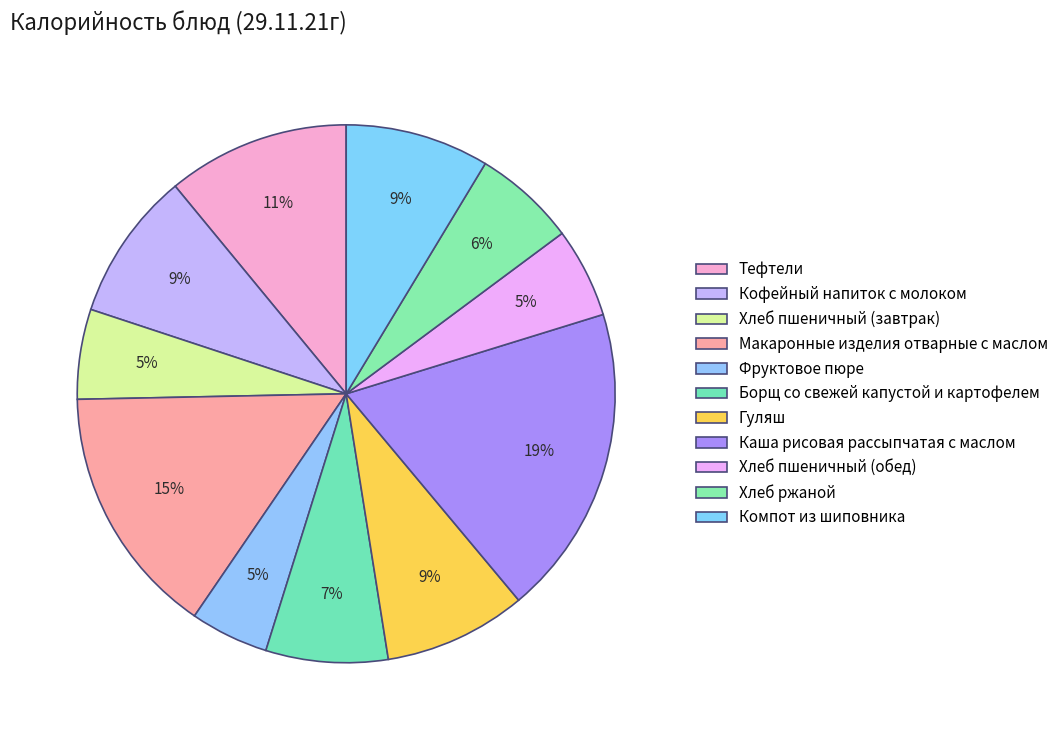

Count the number of slices in the pie.

11